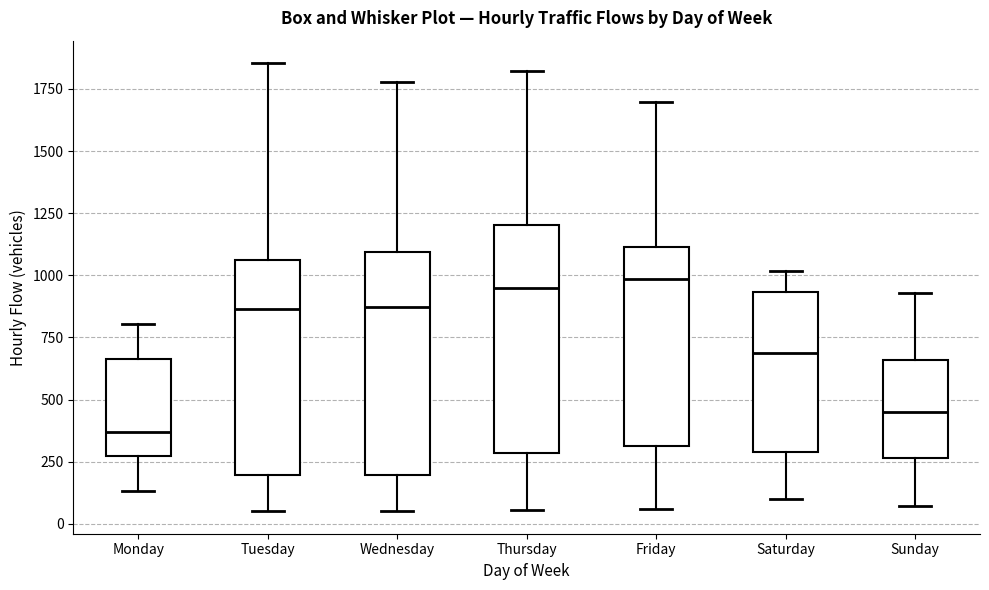

Which box's median line is the lowest?

Monday